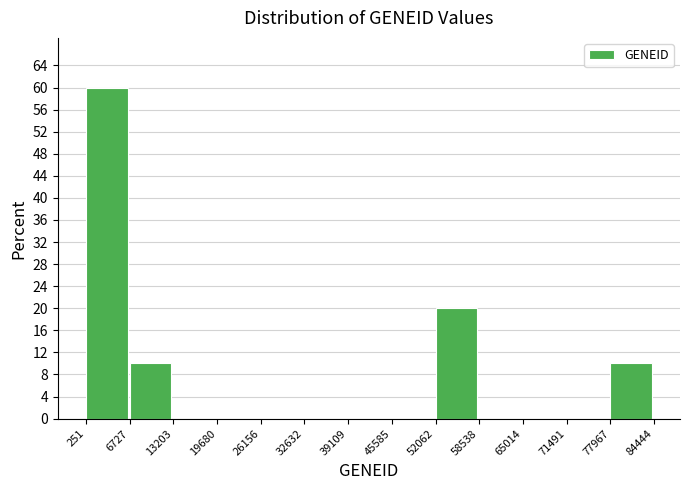

Which range on the x-axis has the tallest bar?

251 to 6727